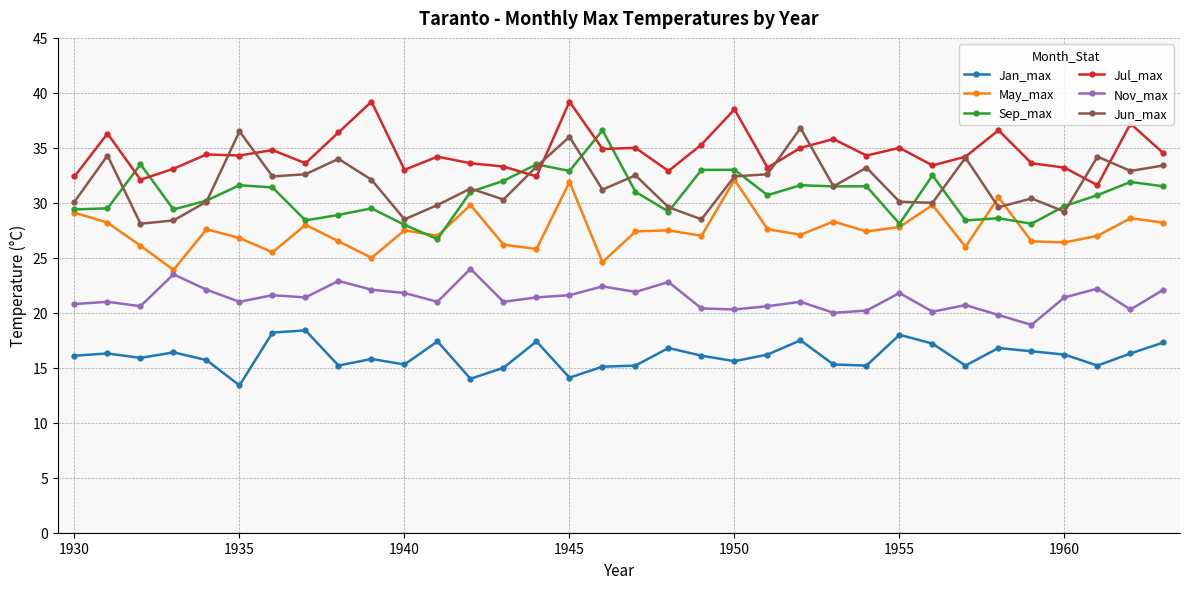

What is the value of the Nov_max point at the 34th from the left?

22.1